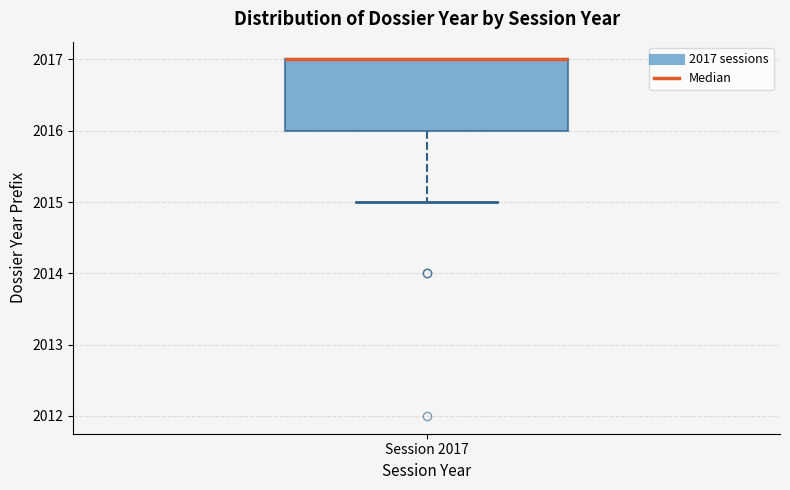

Where does the lower whisker of the box for Session 2017 end on the y-axis? The values are not printed on the chart, so give them approximately, as read against the axis.

2015